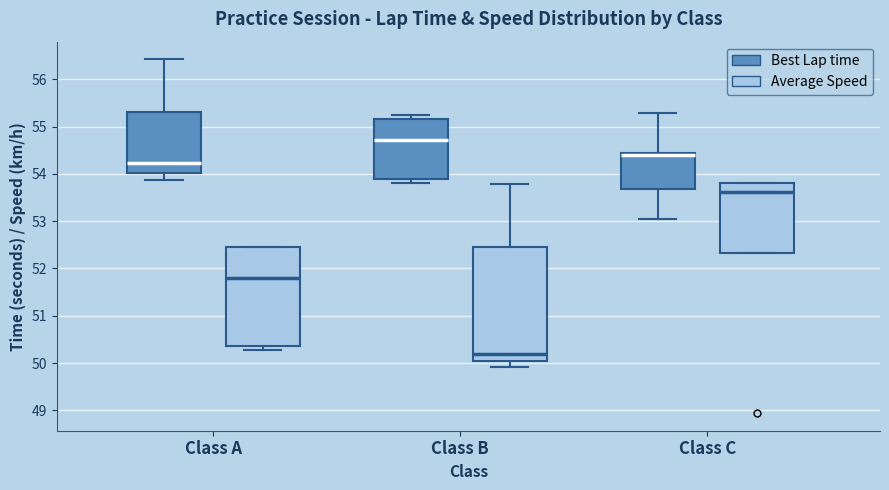

Reading left to right, read every box against the y-axis: the position of its median line, the range the box covers, and the ends of its whiskers. The values are not printed on the chart, so give them approximately, as read against the axis.

Class A (Best Lap time): median 54.2, box 54.0 to 55.3, whiskers 53.9 to 56.4
Class A (Average Speed): median 51.8, box 50.4 to 52.4, whiskers 50.3 to 52.5
Class B (Best Lap time): median 54.7, box 53.9 to 55.2, whiskers 53.8 to 55.2 (just above the box's upper edge)
Class B (Average Speed): median 50.2, box 50.0 to 52.5, whiskers 49.9 to 53.8
Class C (Best Lap time): median 54.4 (drawn on the box's upper edge), box 53.7 to 54.4, whiskers 53.0 to 55.3
Class C (Average Speed): median 53.6, box 52.3 to 53.8, whiskers 52.3 to 53.8